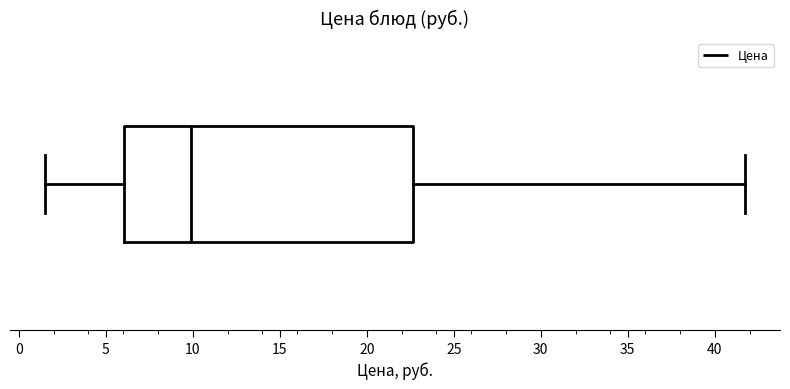

Where is the right edge of the box on the x-axis? The values are not printed on the chart, so give them approximately, as read against the axis.

22.5